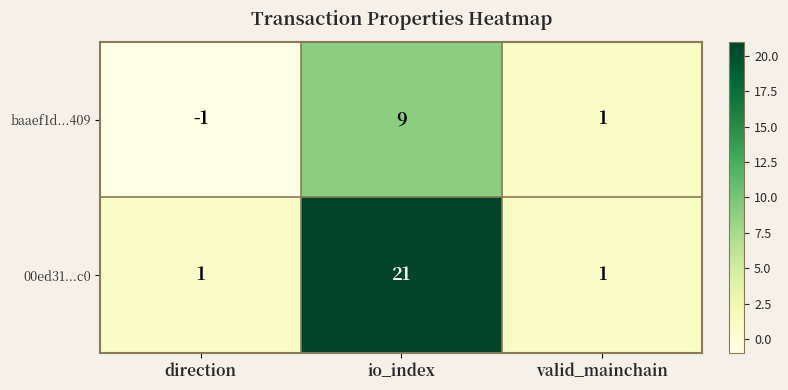

Between direction and valid_mainchain, which series saw the biggest shift?

baaef1d...409